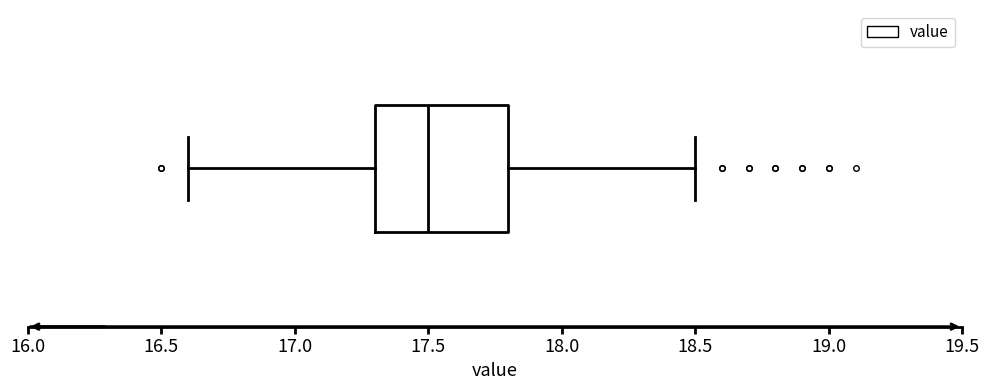

Where does the left whisker of the box end on the x-axis? The values are not printed on the chart, so give them approximately, as read against the axis.

16.6